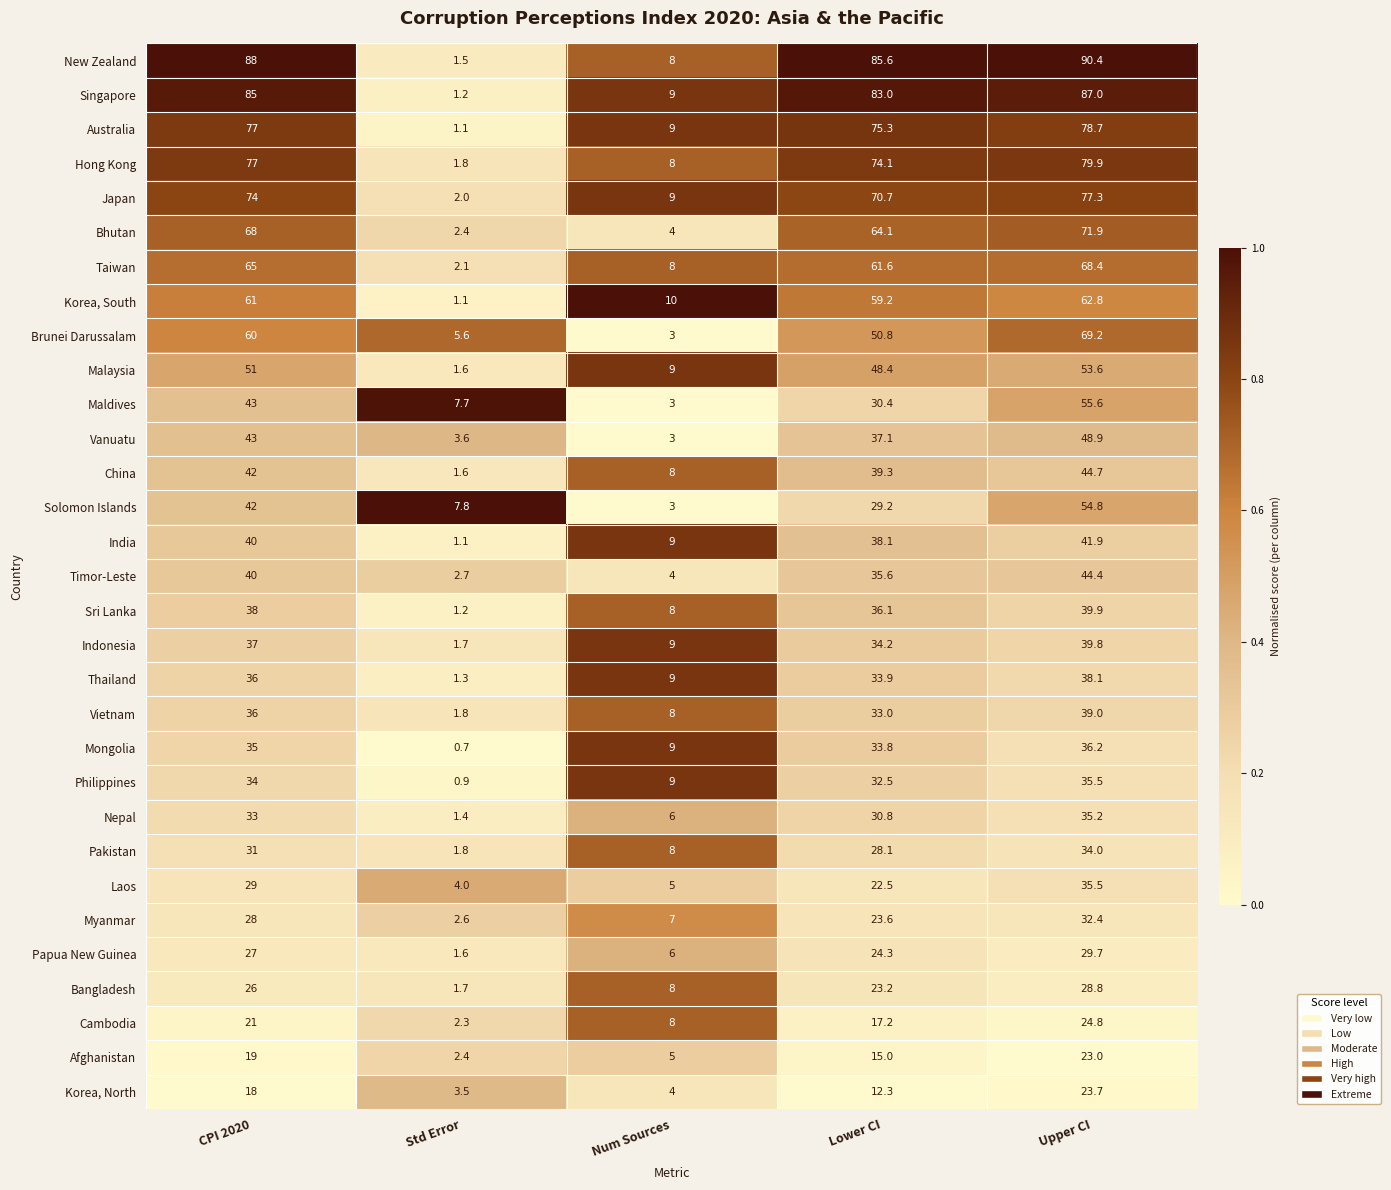

What is the difference between the Indonesia values at Upper CI and CPI 2020?

2.8